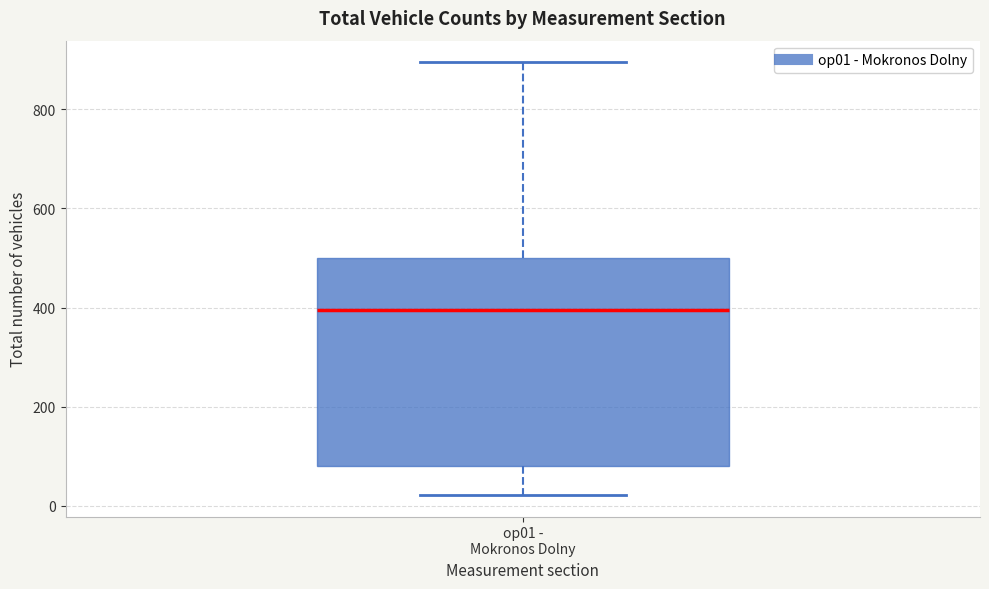

Read this box plot against the y-axis: the position of the median line, the range covered by the box, and the ends of both whiskers. The values are not printed on the chart, so give them approximately, as read against the axis.

median 400, box 80 to 500, whiskers 20 to 900